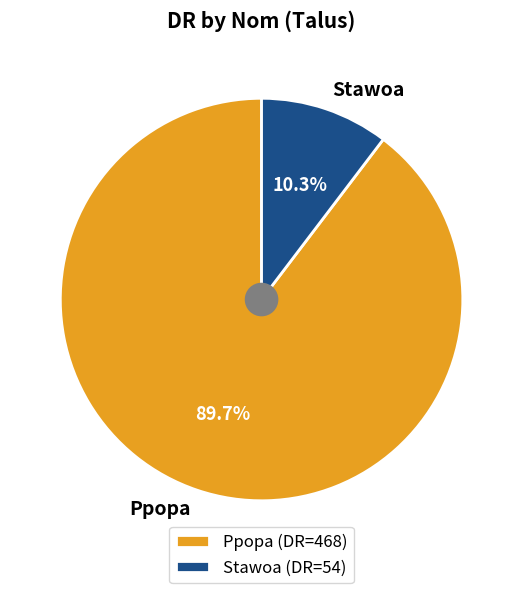

Combined, do Stawoa and Ppopa account for over 50%?

Yes